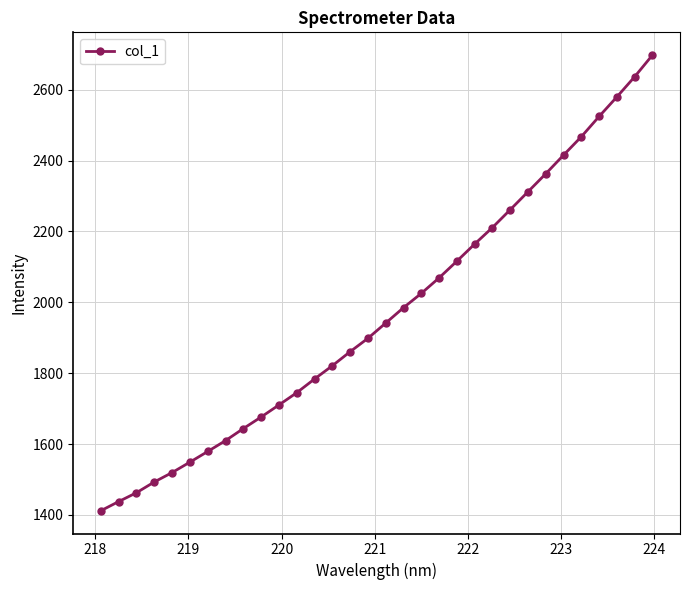

Reading left to right, transcribe all the data shown in this chart.

1411.9	1437.7	1462.7	1493.0	1519.5	1549.0	1579.1	1609.7	1643.7	1676.3	1710.4	1744.9	1783.7	1821.0	1860.7	1898.5	1941.5	1984.9	2025.2	2069.0	2116.2	2164.5	2211.1	2261.3	2312.1	2362.9	2415.5	2467.4	2524.6	2579.7	2636.6	2697.7